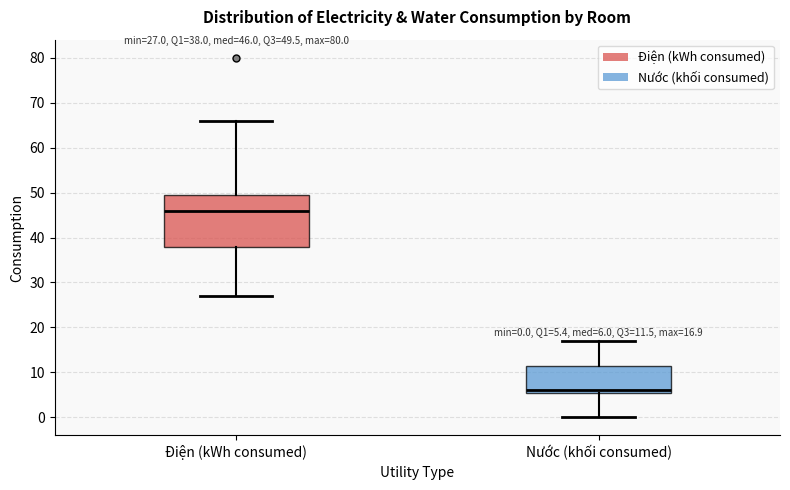

Comparing the boxes themselves (not the whiskers), which one is the tallest?

Điện (kWh consumed)